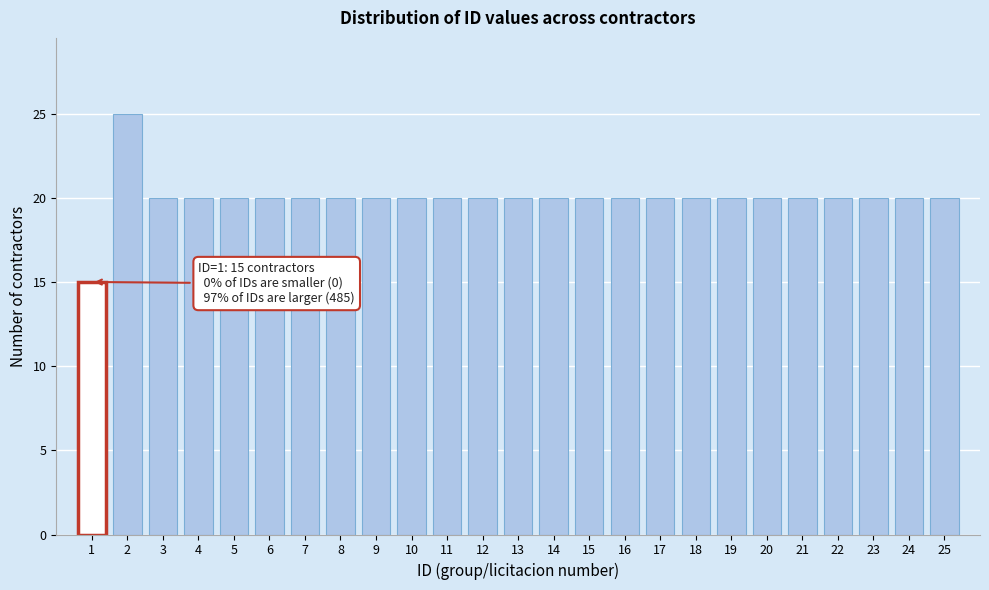

Reading left to right, transcribe all the data shown in this chart.

1=15	2=25	3=20	4=20	5=20	6=20	7=20	8=20	9=20	10=20	11=20	12=20	13=20	14=20	15=20	16=20	17=20	18=20	19=20	20=20	21=20	22=20	23=20	24=20	25=20